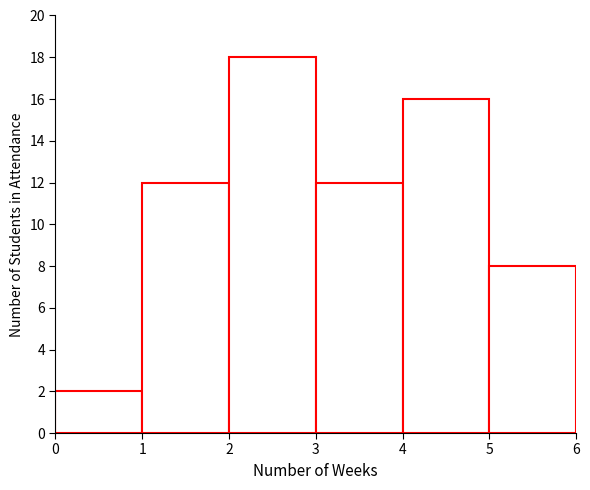

What is the height of the bar covering 3 to 4 on the x-axis? The values are not printed on the chart, so give them approximately, as read against the axis.

12